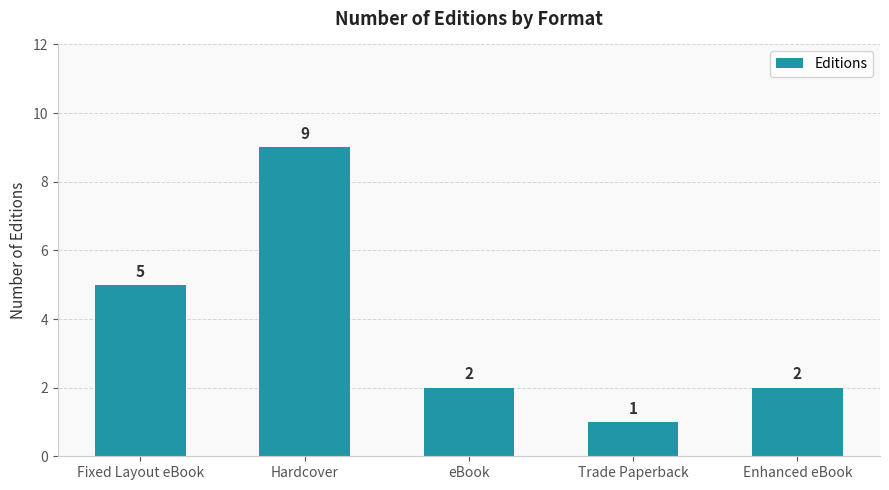

Reading left to right, transcribe all the data shown in this chart.

Fixed Layout eBook=5	Hardcover=9	eBook=2	Trade Paperback=1	Enhanced eBook=2